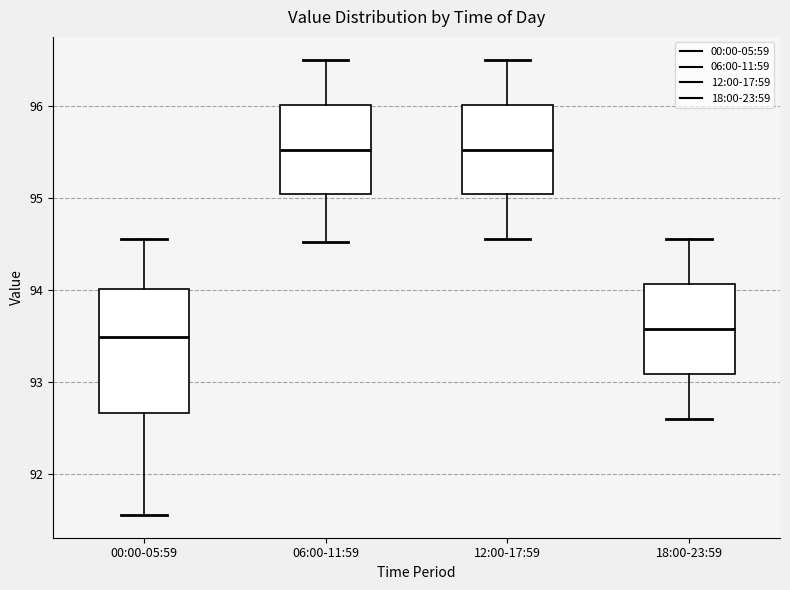

Which box is the tallest, from its lower edge to its upper edge?

00:00-05:59